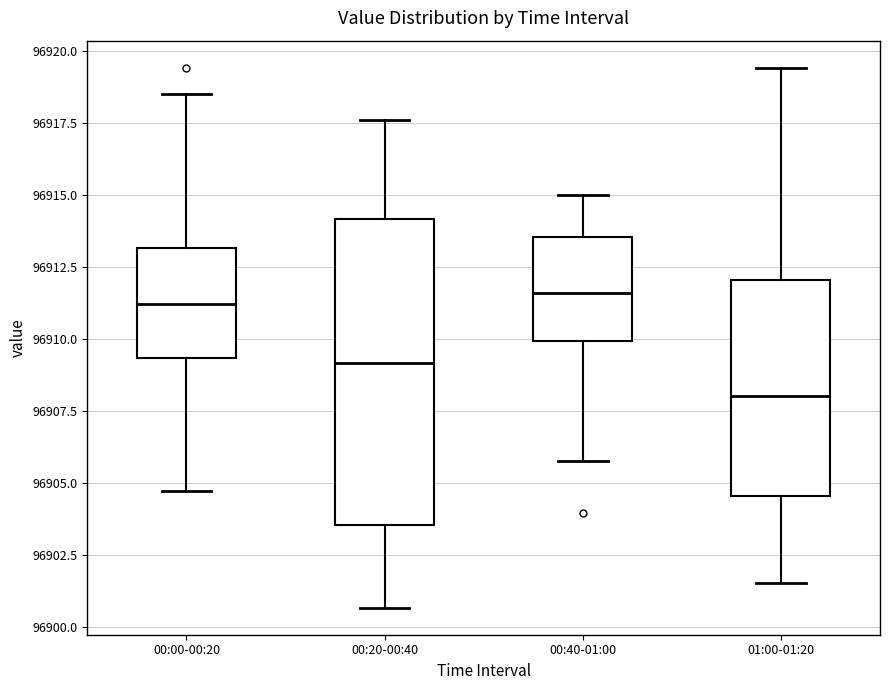

Which box's median line is the lowest?

01:00-01:20